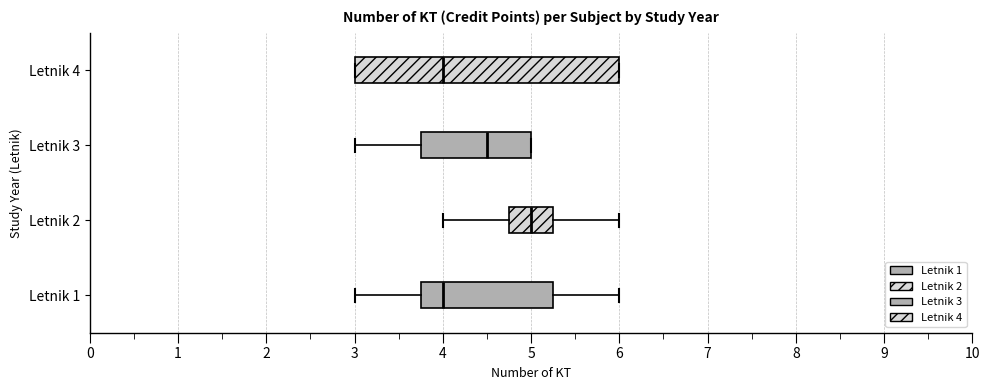

Which box's median line is the furthest to the right?

Letnik 2